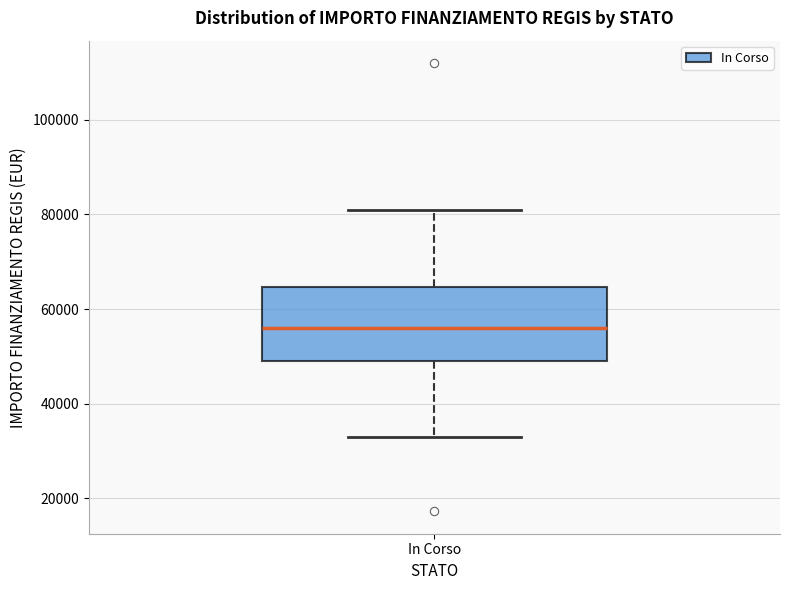

Where is the lower edge of the box for In Corso on the y-axis? The values are not printed on the chart, so give them approximately, as read against the axis.

50000